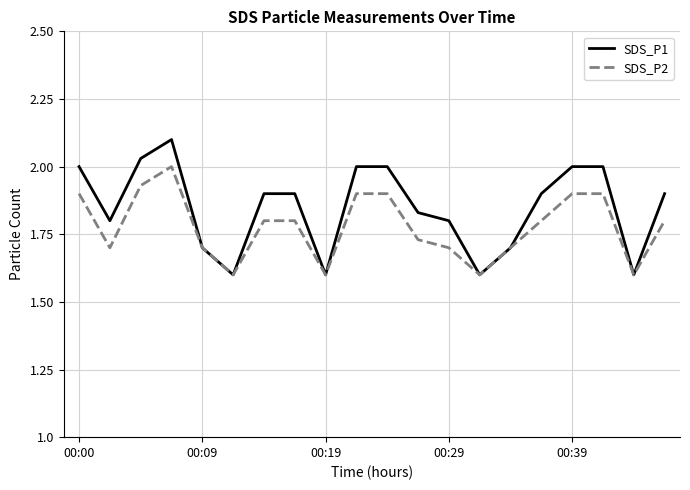

Which series has the largest total across all categories?

SDS_P1